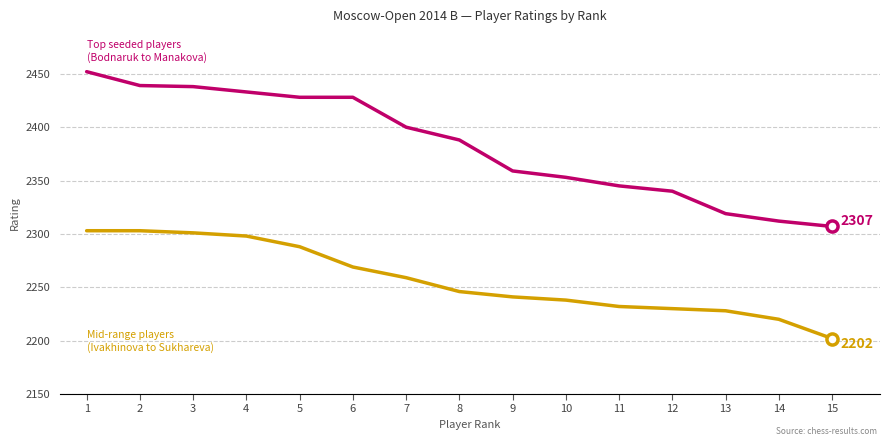

Does the chart display data point markers on the line(s)?

No